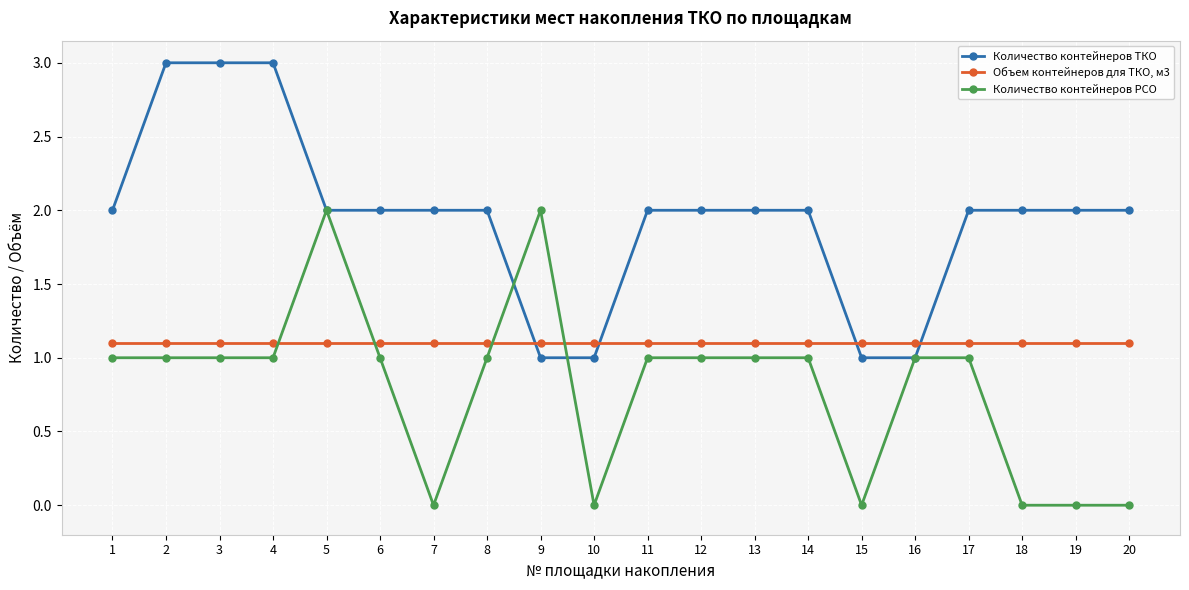

What are all the series names shown in the legend?

Количество контейнеров ТКО, Объем контейнеров для ТКО, м3, Количество контейнеров РСО